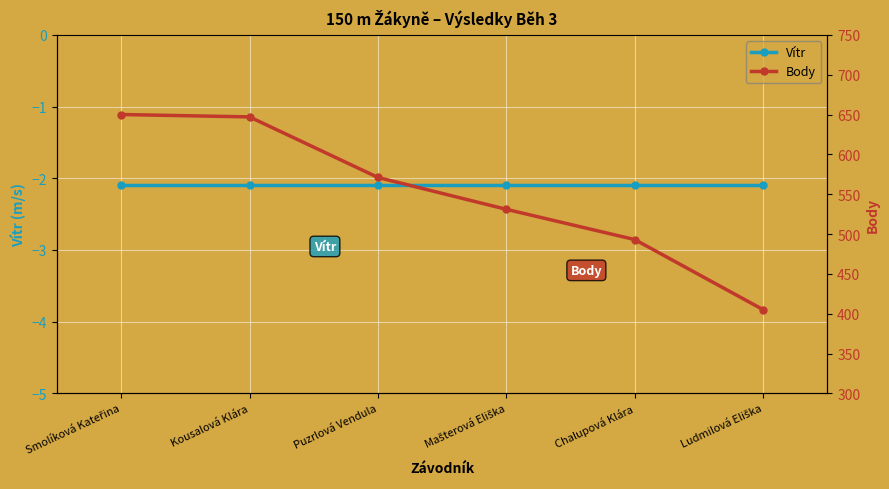

Where is Body nearest to the value 527?

Mašterová Eliška